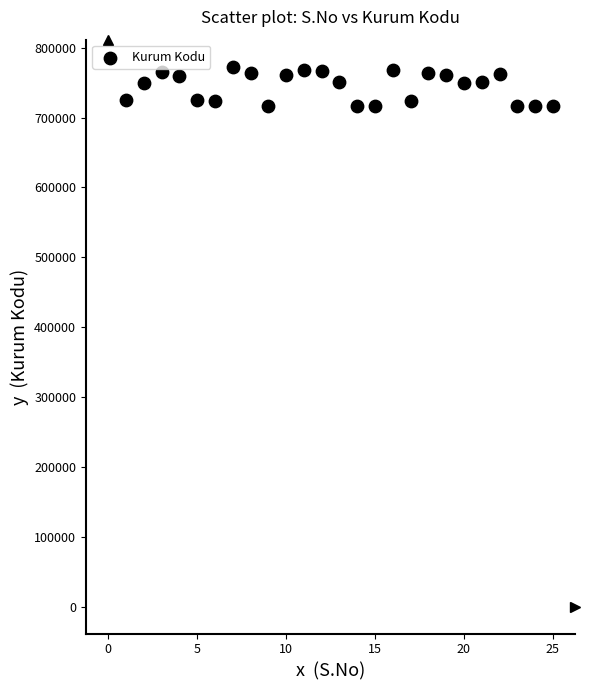

What is the range of X values (max minus min)?

24